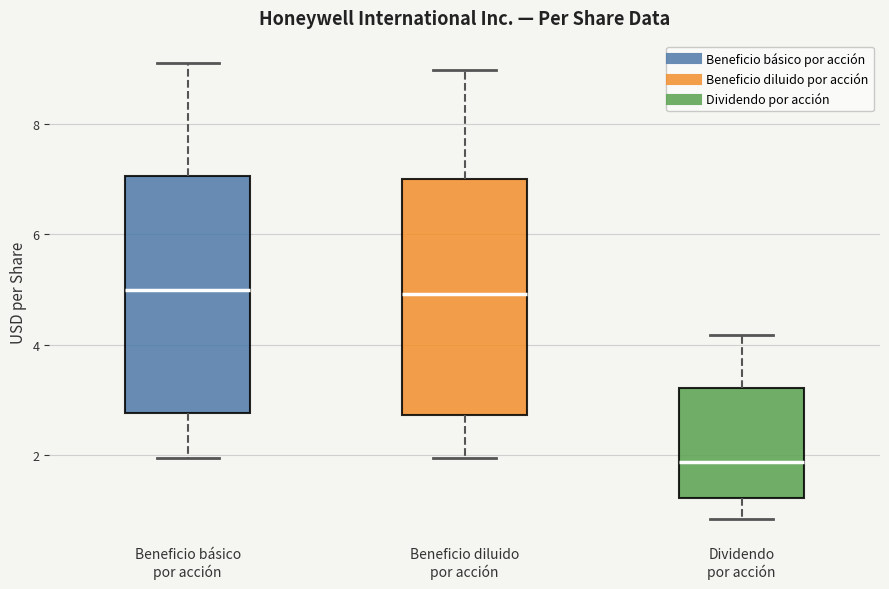

Reading left to right, transcribe this box plot: for each box, give where its median line is, the range the box spans, and where its two whiskers end, as read against the y-axis. The values are not printed on the chart, so give them approximately, as read against the axis.

Beneficio básico por acción: median 5.0, box 2.8 to 7.0, whiskers 2.0 to 9.2
Beneficio diluido por acción: median 5.0, box 2.8 to 7.0, whiskers 2.0 to 9.0
Dividendo por acción: median 1.8, box 1.2 to 3.2, whiskers 0.8 to 4.2